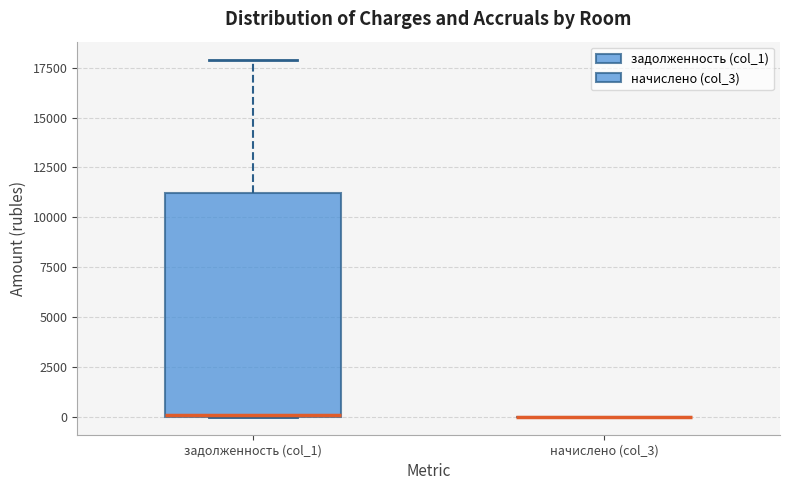

Reading left to right, transcribe this box plot: for each box, give where its median line is, the range the box spans, and where its two whiskers end, as read against the y-axis. The values are not printed on the chart, so give them approximately, as read against the axis.

задолженность (col_1): median 0, box 0 to 11000, whiskers 0 to 18000
начислено (col_3): box collapsed to a line at 0, whiskers 0 to 0